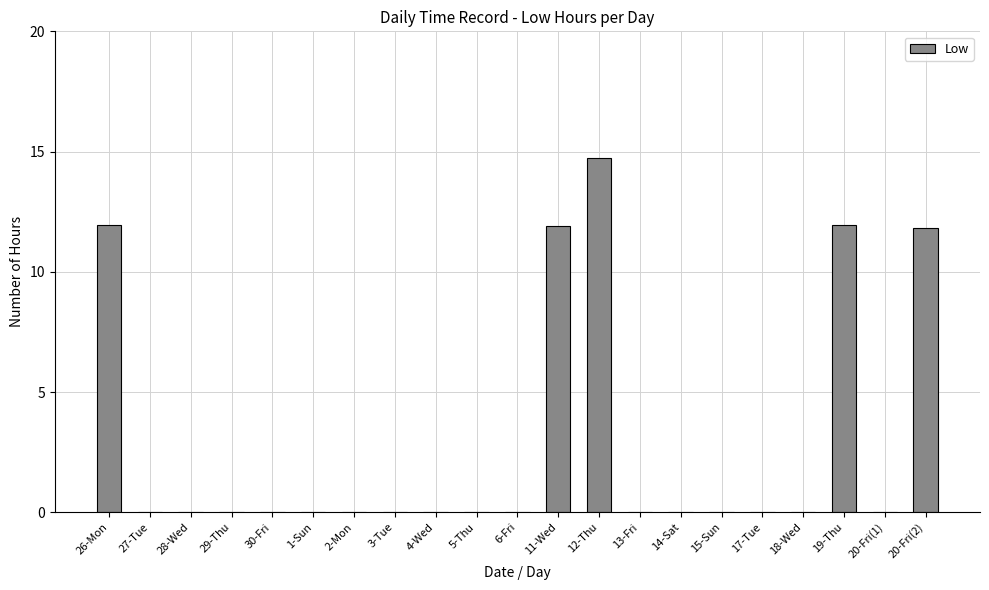

Is it true that the value at 26-Mon is 15.6?

False